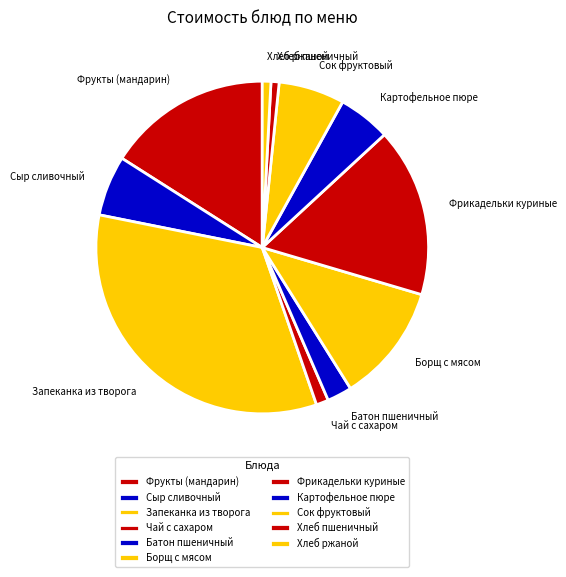

Which has a higher value, Хлеб ржаной or Батон пшеничный?

Батон пшеничный